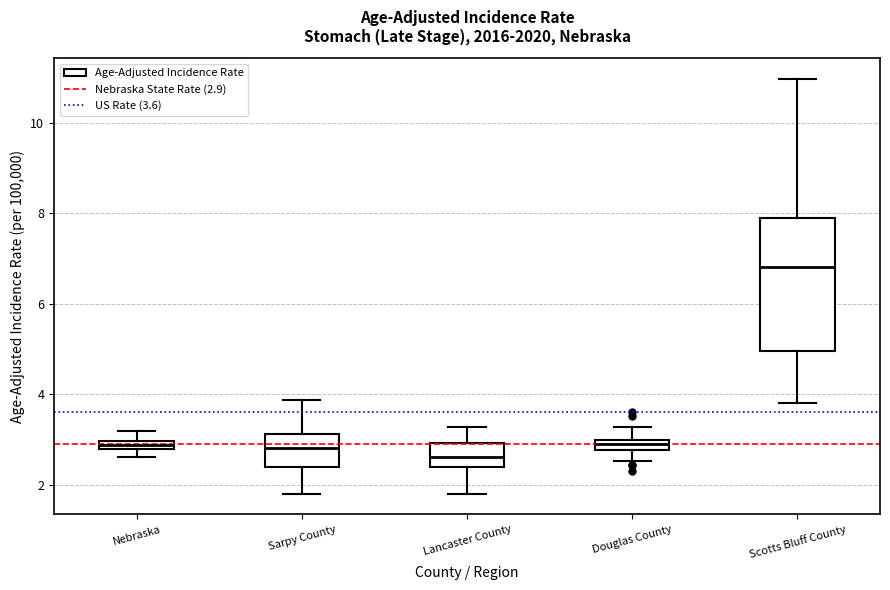

Where does the upper whisker of the box for Douglas County end on the y-axis? The values are not printed on the chart, so give them approximately, as read against the axis.

3.2